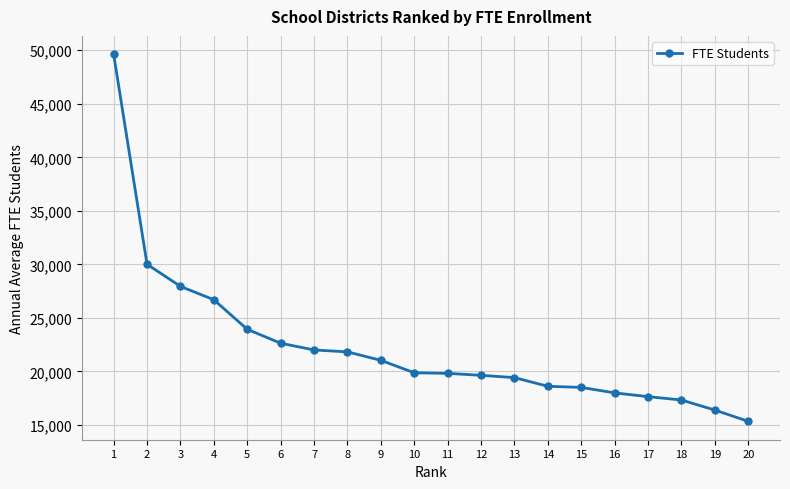

Which category has the highest value across all series?

1